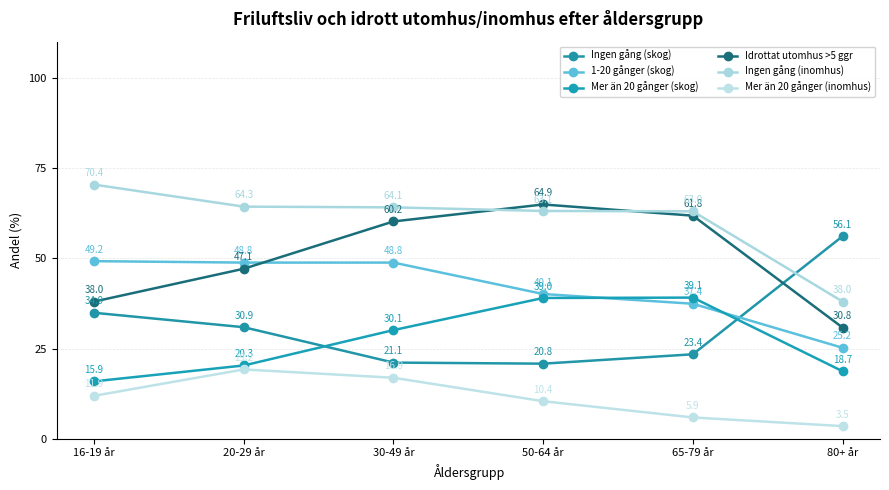

At how many categories does at least one series exceed 28?

6